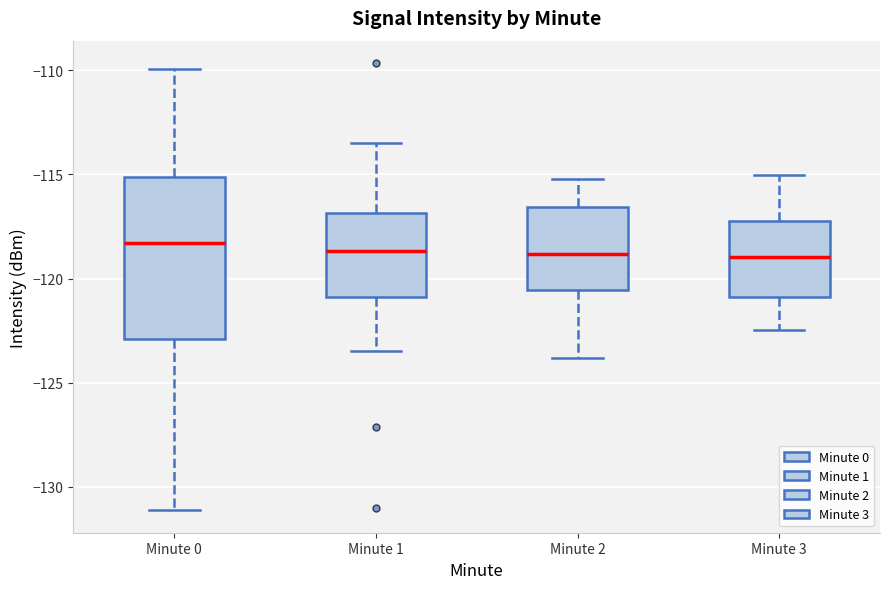

Reading left to right, transcribe this box plot: for each box, give where its median line is, the range the box spans, and where its two whiskers end, as read against the y-axis. The values are not printed on the chart, so give them approximately, as read against the axis.

Minute 0: median -118.5, box -123.0 to -115.0, whiskers -131.0 to -110.0
Minute 1: median -118.5, box -121.0 to -117.0, whiskers -123.5 to -113.5
Minute 2: median -119.0, box -120.5 to -116.5, whiskers -124.0 to -115.0
Minute 3: median -119.0, box -121.0 to -117.0, whiskers -122.5 to -115.0